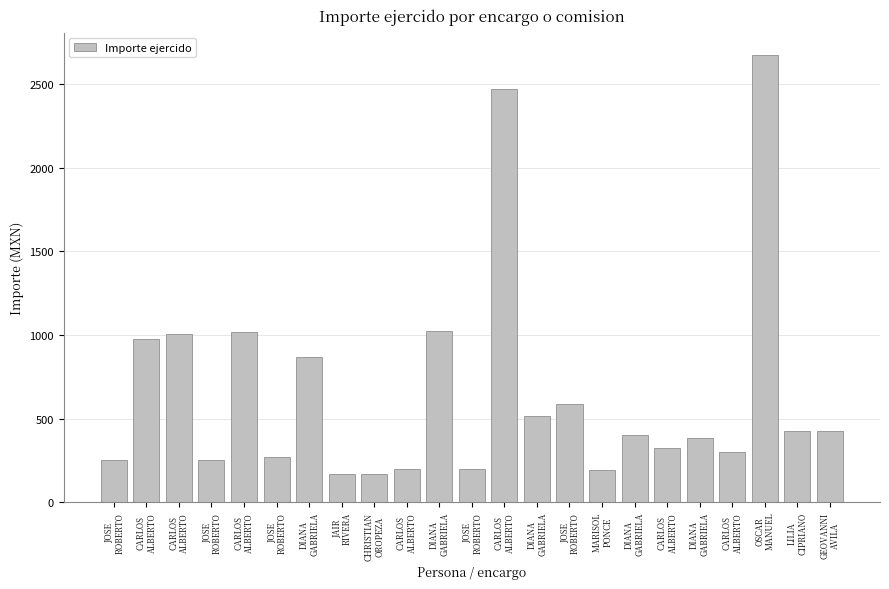

Reading left to right, extract all data points from this chart.

250.0	975.0	1004.0	250.0	1018.0	270.0	869.5	165.0	165.0	197.0	1023.0	197.0	2468.9	517.9	584.9	191.0	400.0	323.0	382.0	300.0	2676.0	423.0	423.0